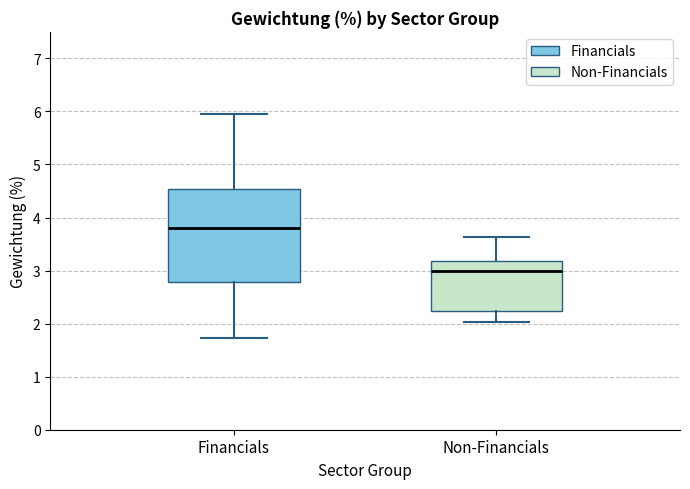

Reading left to right, transcribe this box plot: for each box, give where its median line is, the range the box spans, and where its two whiskers end, as read against the y-axis. The values are not printed on the chart, so give them approximately, as read against the axis.

Financials: median 3.8, box 2.8 to 4.5, whiskers 1.7 to 6.0
Non-Financials: median 3.0, box 2.2 to 3.2, whiskers 2.0 to 3.6